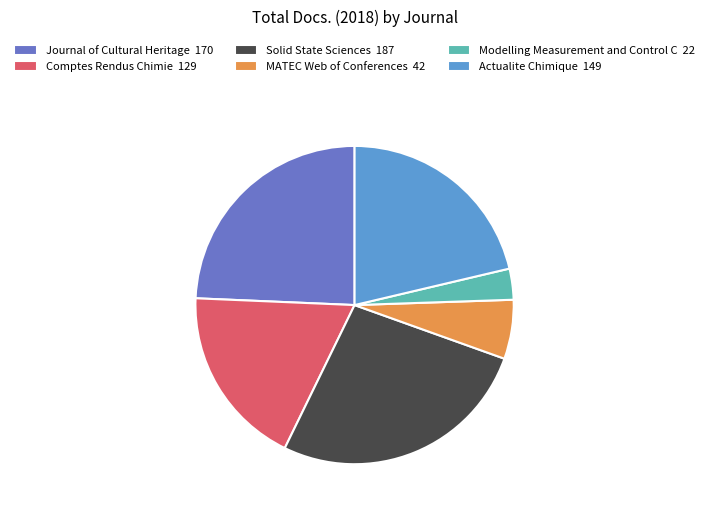

What is the smallest slice in the pie chart?

Modelling Measurement and Control C